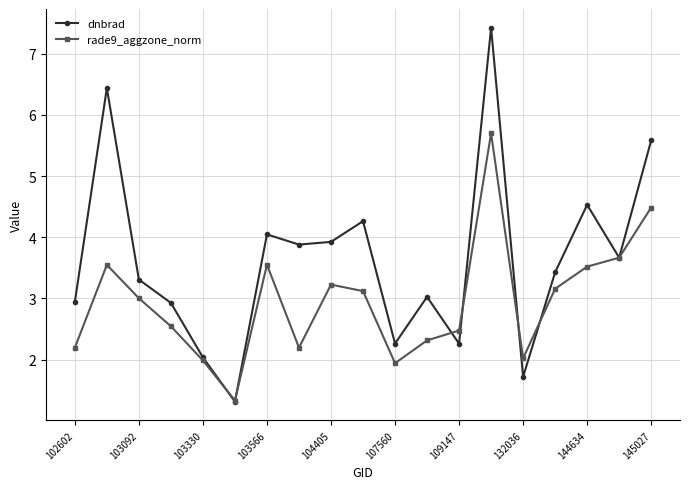

What is the value of the rade9_aggzone_norm point at the 6th from the left?

1.3